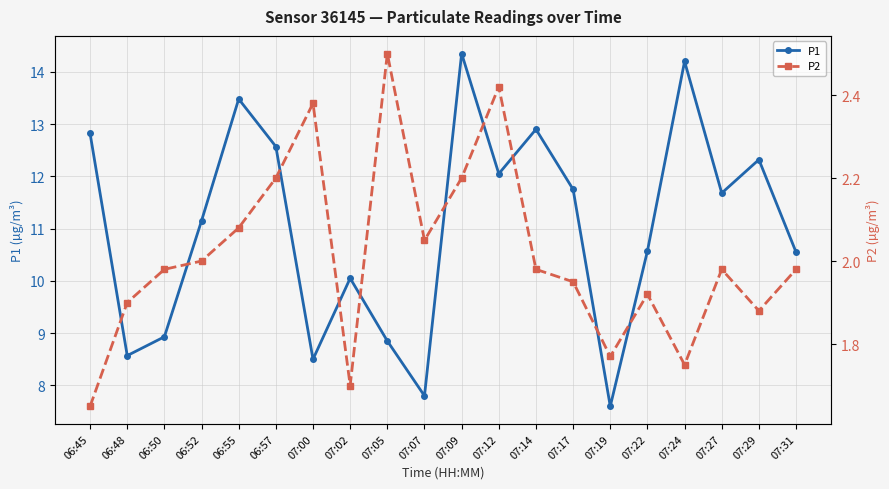

List the series in order of their overall mean, highest first.

P1, P2